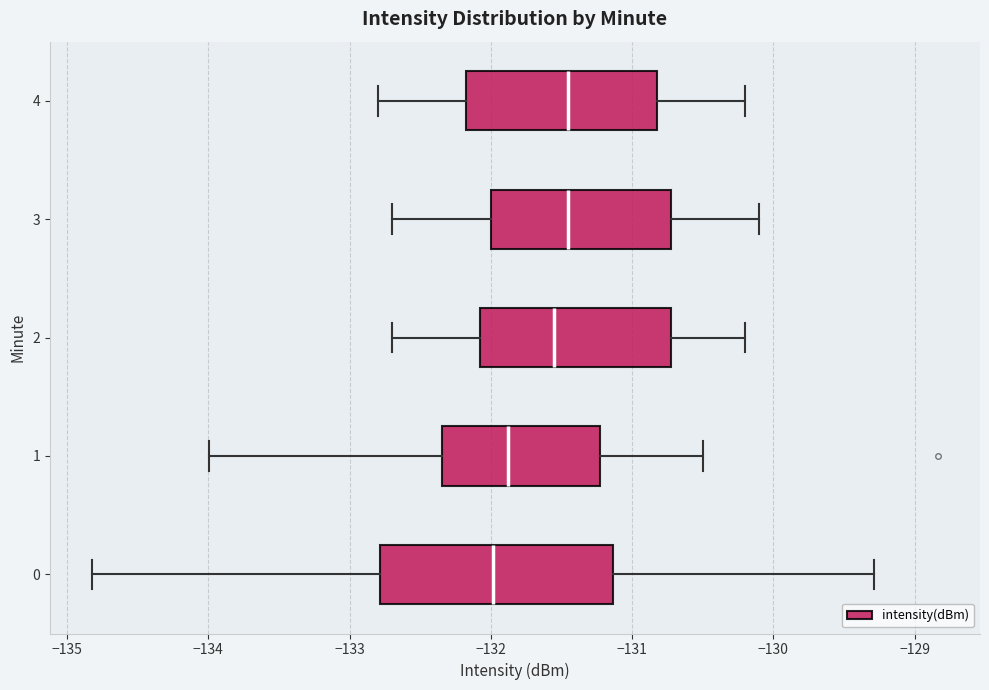

Comparing the boxes themselves (not the whiskers), which one is the widest?

0